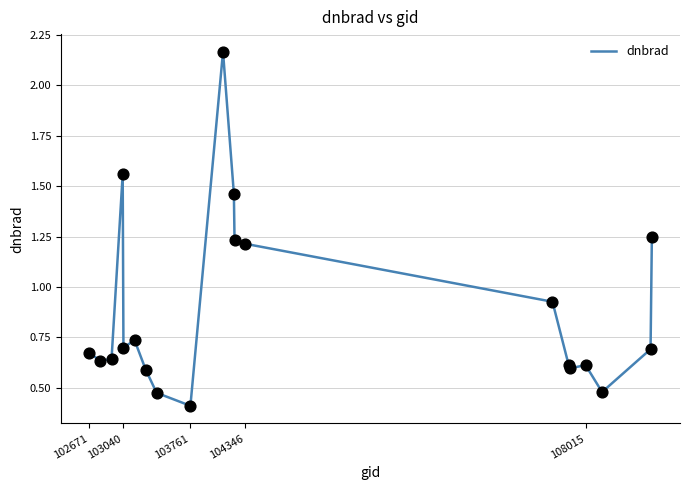

What is the minimum value shown in the chart?

0.4